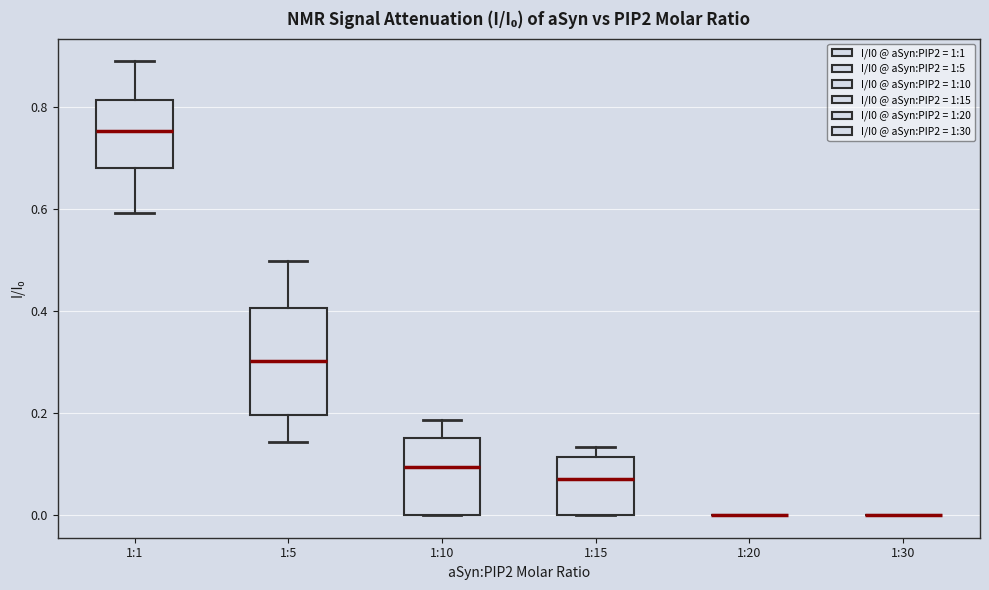

Where is the upper edge of the box for 1:15 on the y-axis? The values are not printed on the chart, so give them approximately, as read against the axis.

0.12